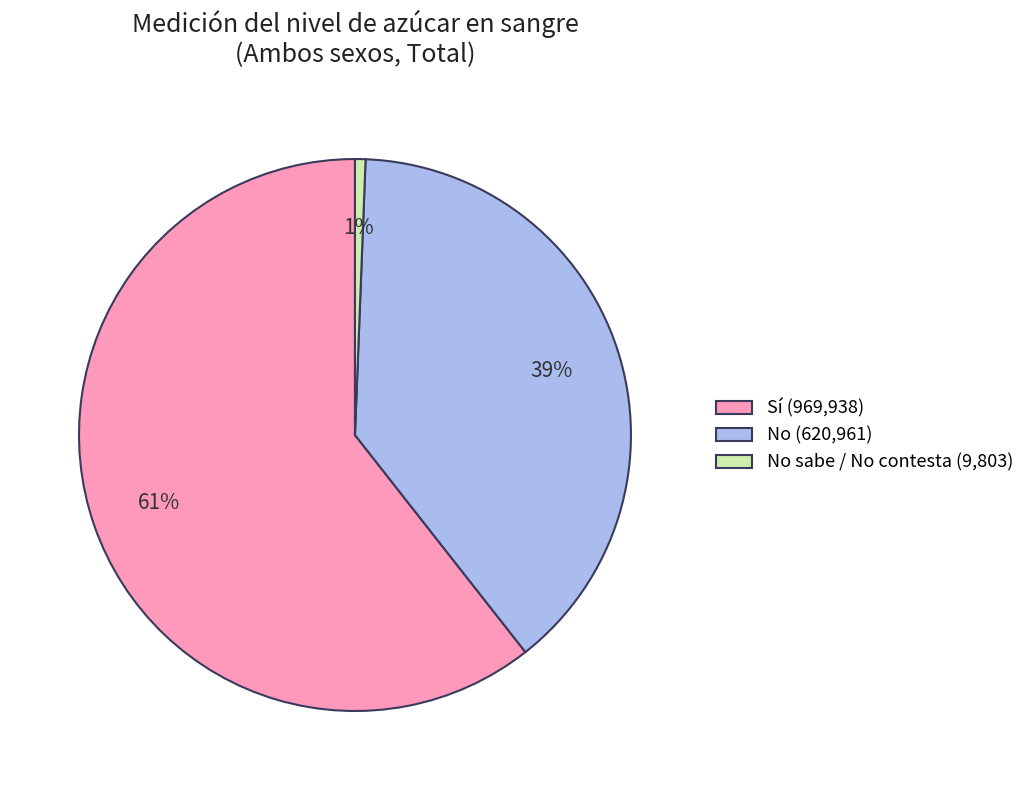

Is the sum of No sabe / No contesta (9,803) and No (620,961) greater than half?

No